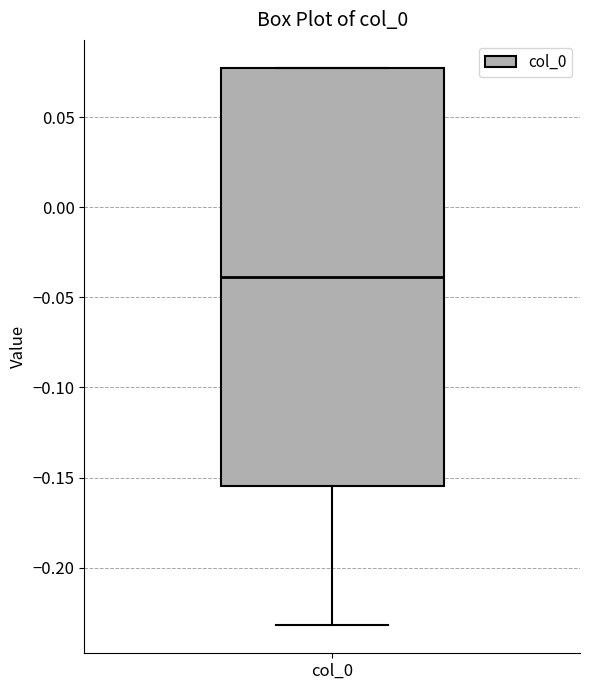

Where does the lower whisker of the box for col_0 end on the y-axis? The values are not printed on the chart, so give them approximately, as read against the axis.

-0.230